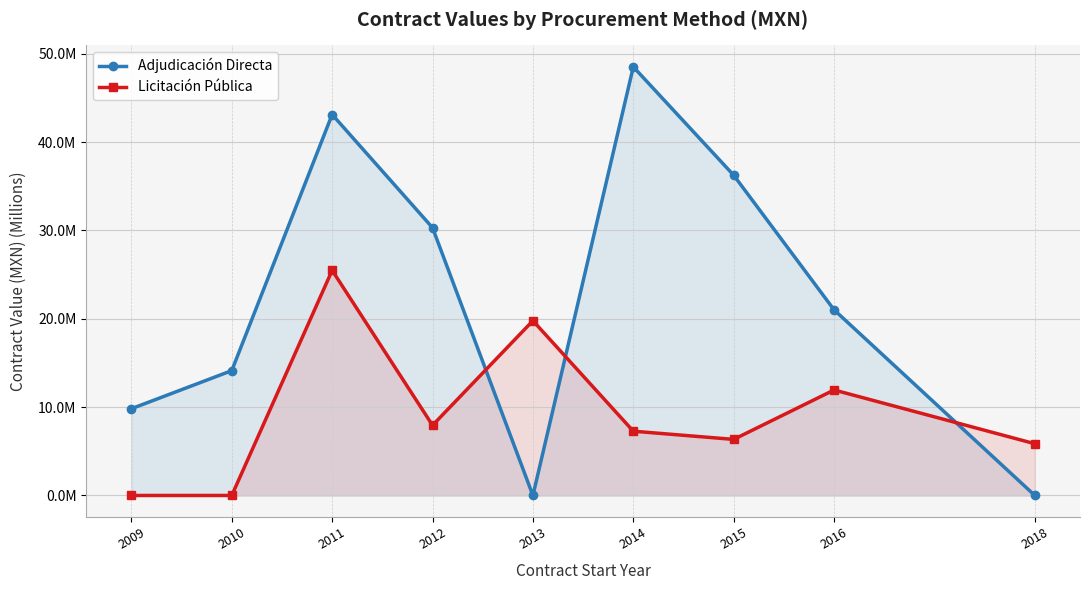

Reading left to right, transcribe all the data shown in this chart.

Adjudicación Directa: 9.8	14.1	43.1	30.3	0.0	48.5	36.2	21.0	0.0
Licitación Pública: 0.0	0.0	25.5	7.9	19.8	7.3	6.3	11.9	5.9